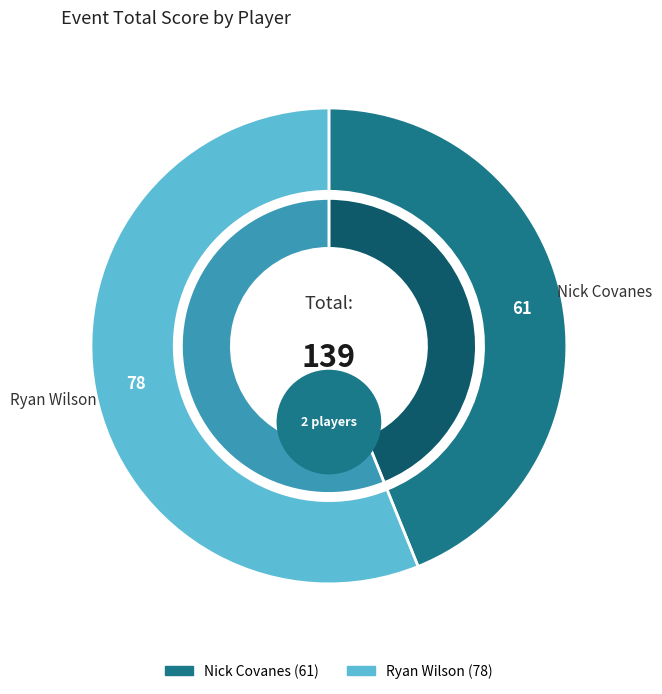

Rank the categories by value from highest to lowest.

Ryan Wilson, Nick Covanes